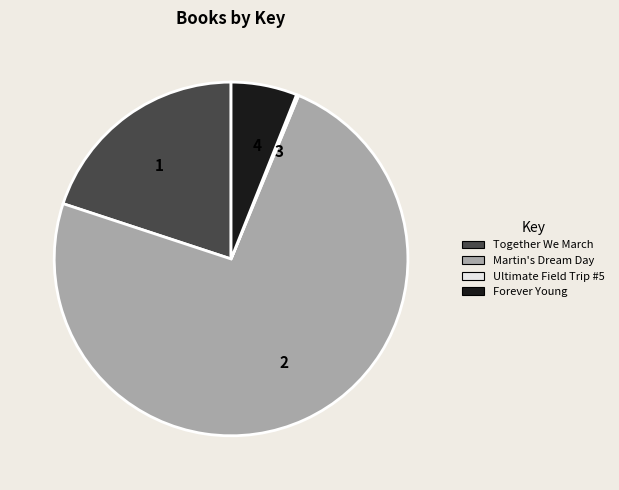

Which category accounts for the majority?

2